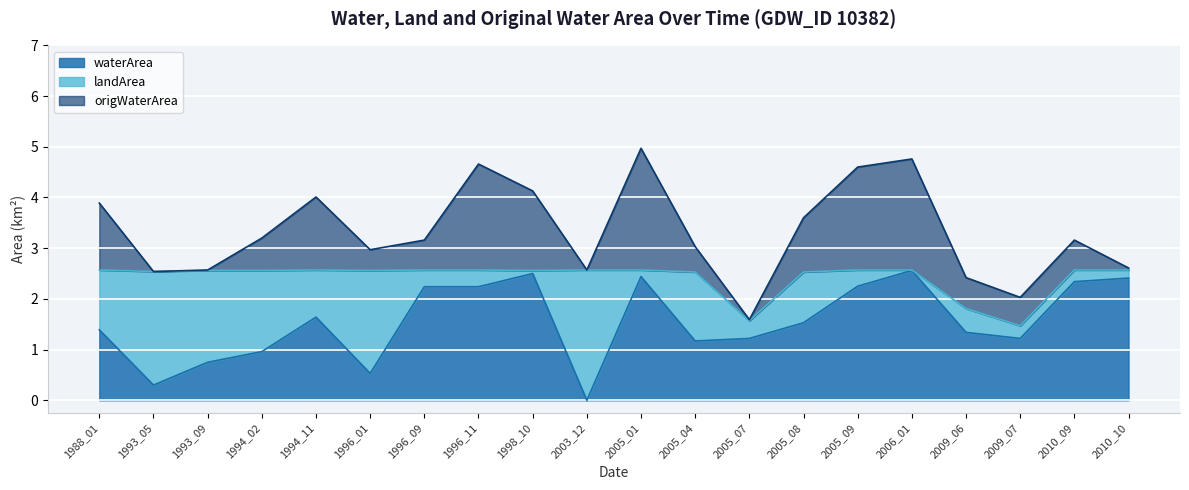

Which category has the highest value in the origWaterArea series?

2005_01